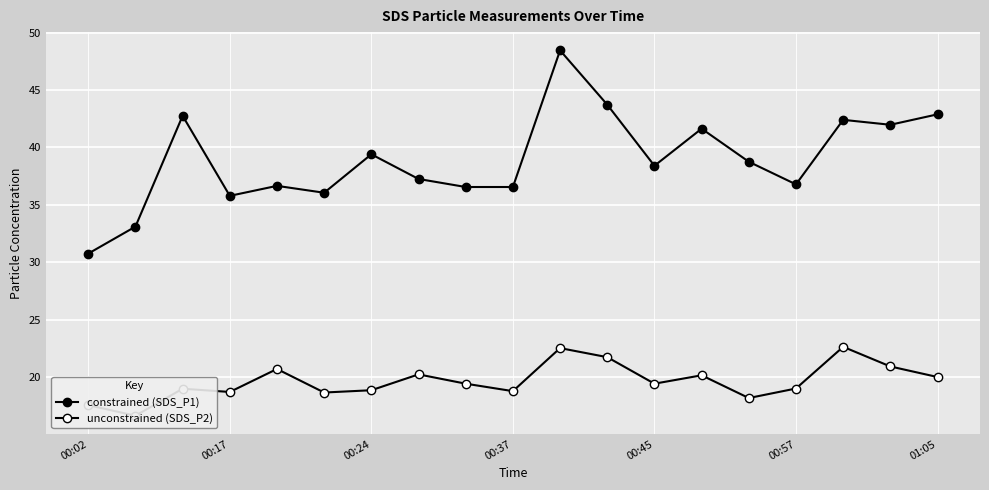

How many data points in unconstrained (SDS_P2) are above 19?

10